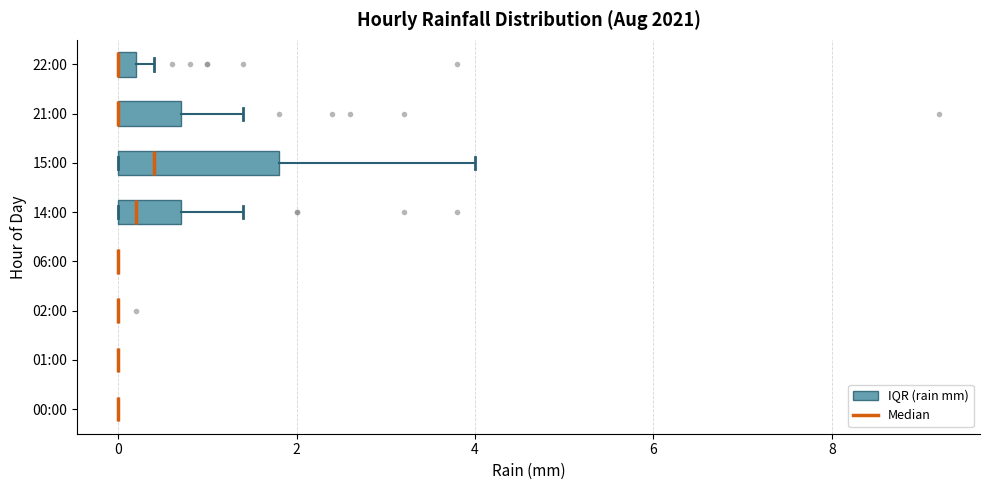

Comparing the boxes themselves (not the whiskers), which one is the widest?

15:00